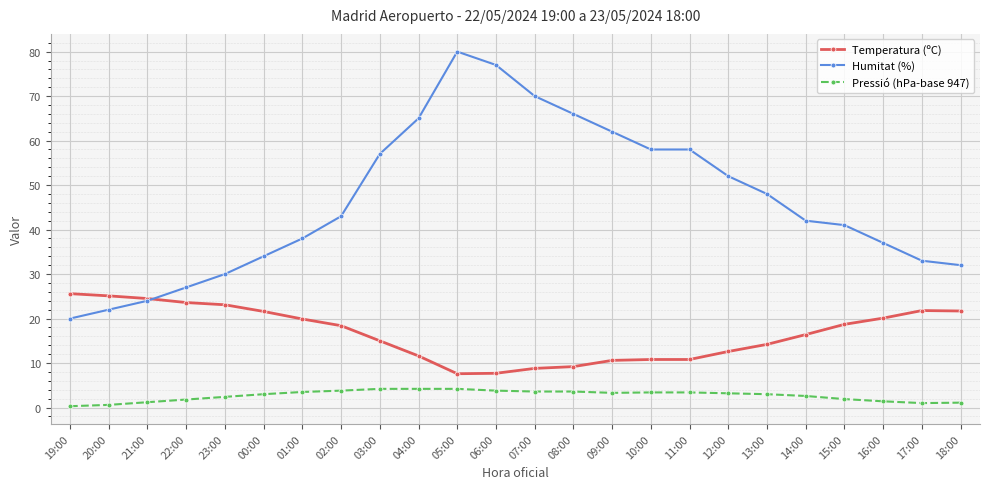

True or false: Humitat (%) has a value of 33.0 at 17:00.

True